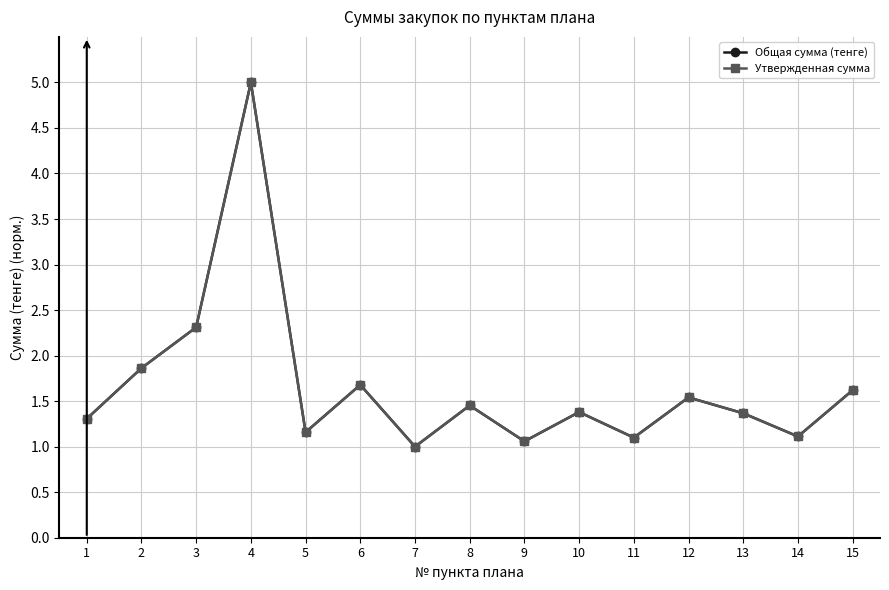

True or false: Общая сумма (тенге) and Утвержденная сумма cross at least once.

False